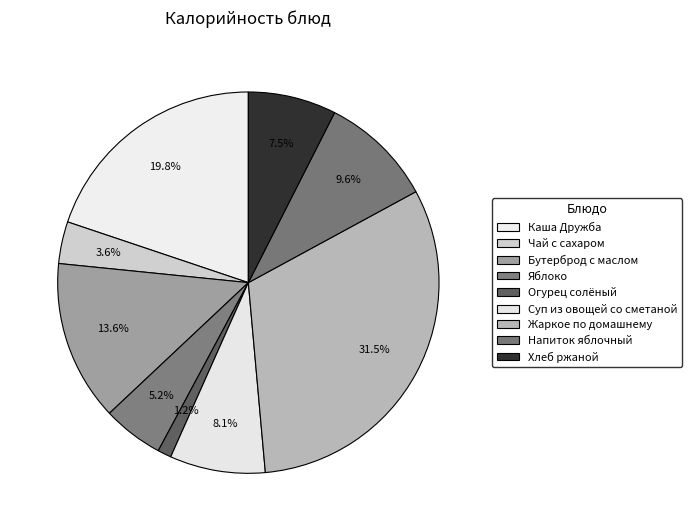

To the nearest percent, what is the combined percentage of Суп из овощей со сметаной and Бутерброд с маслом?

22%